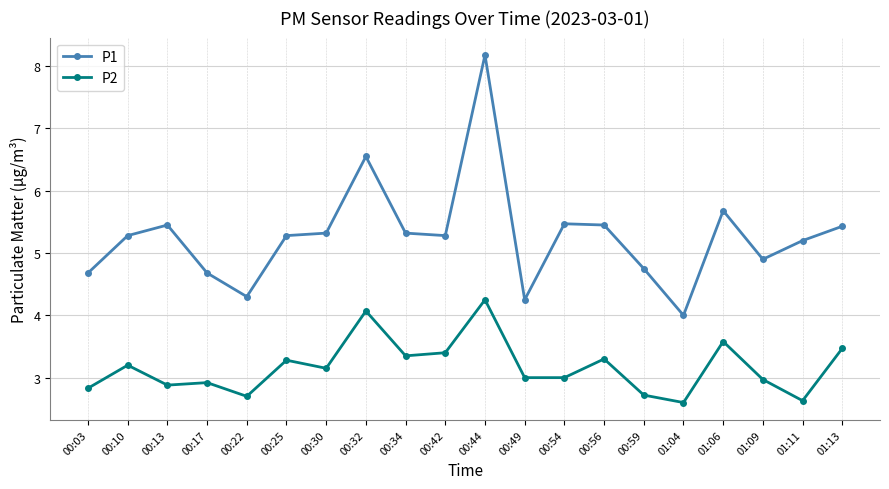

At which category is the sum across all series the highest?

00:44